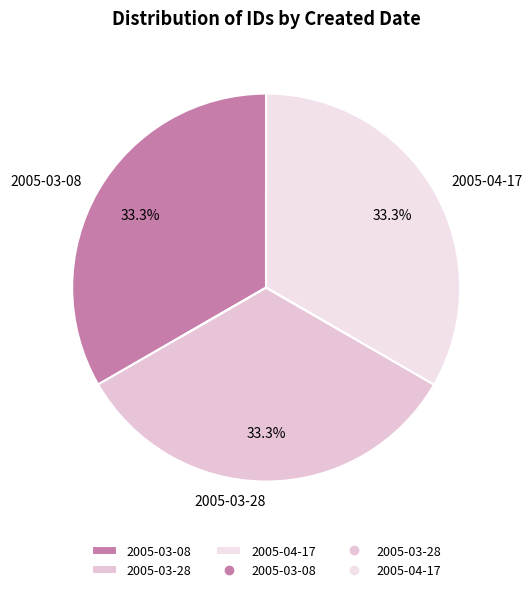

Is it true that 2005-03-08 is 33% of the pie?

True